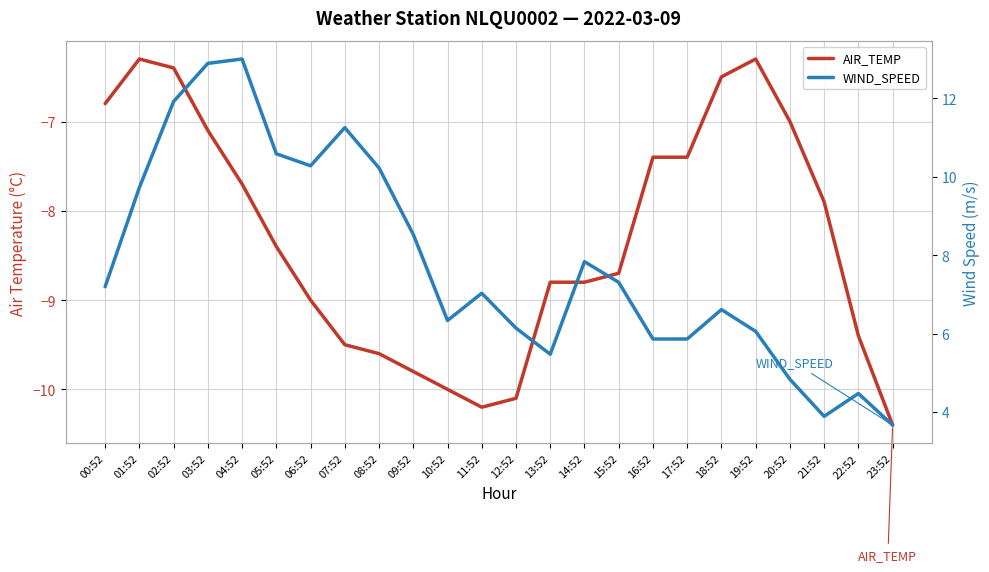

What is the difference between the maximum and minimum values in the WIND_SPEED series?

9.3